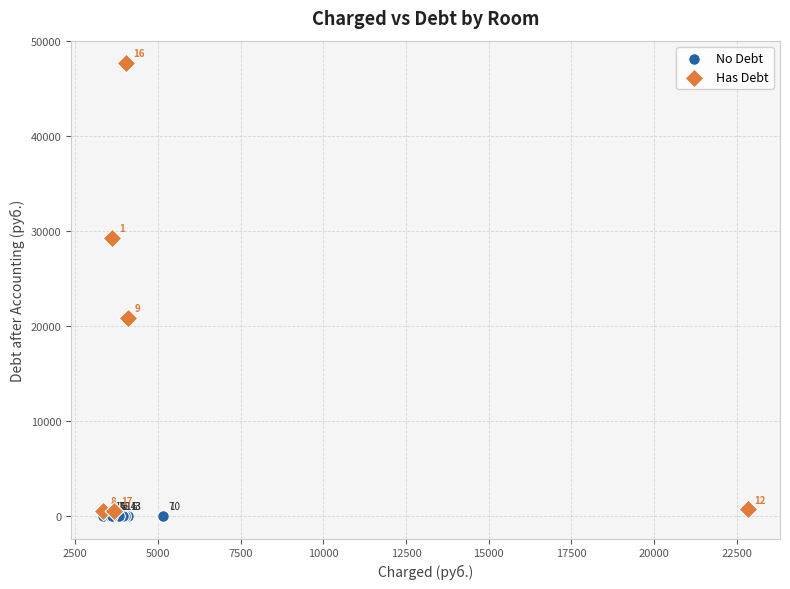

Which series reaches the maximum Y coordinate?

Has Debt